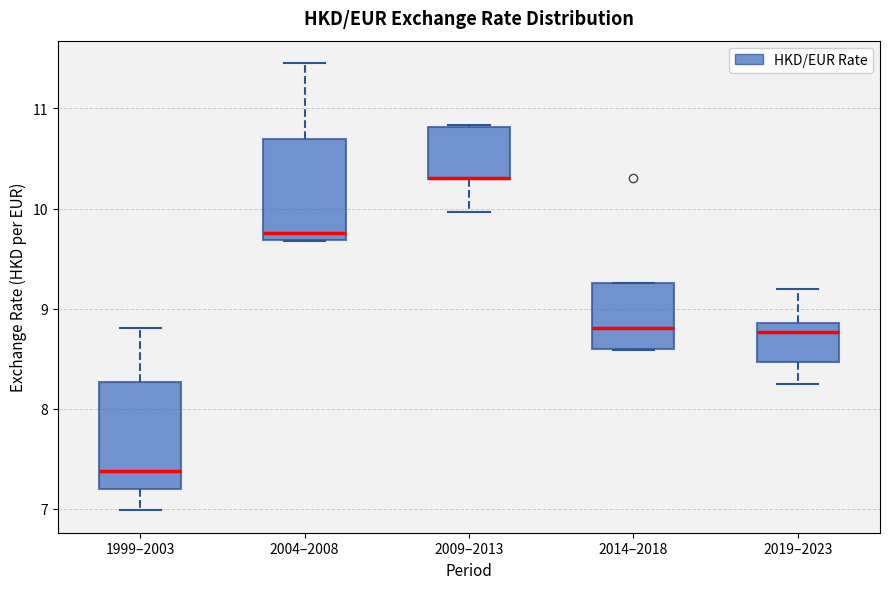

Reading left to right, transcribe this box plot: for each box, give where its median line is, the range the box spans, and where its two whiskers end, as read against the y-axis. The values are not printed on the chart, so give them approximately, as read against the axis.

1999–2003: median 7.4, box 7.2 to 8.3, whiskers 7.0 to 8.8
2004–2008: median 9.8, box 9.7 to 10.7, whiskers 9.7 to 11.5
2009–2013: median 10.3 (drawn on the box's lower edge), box 10.3 to 10.8, whiskers 10.0 to 10.8
2014–2018: median 8.8, box 8.6 to 9.3, whiskers 8.6 to 9.3
2019–2023: median 8.8, box 8.5 to 8.9, whiskers 8.2 to 9.2